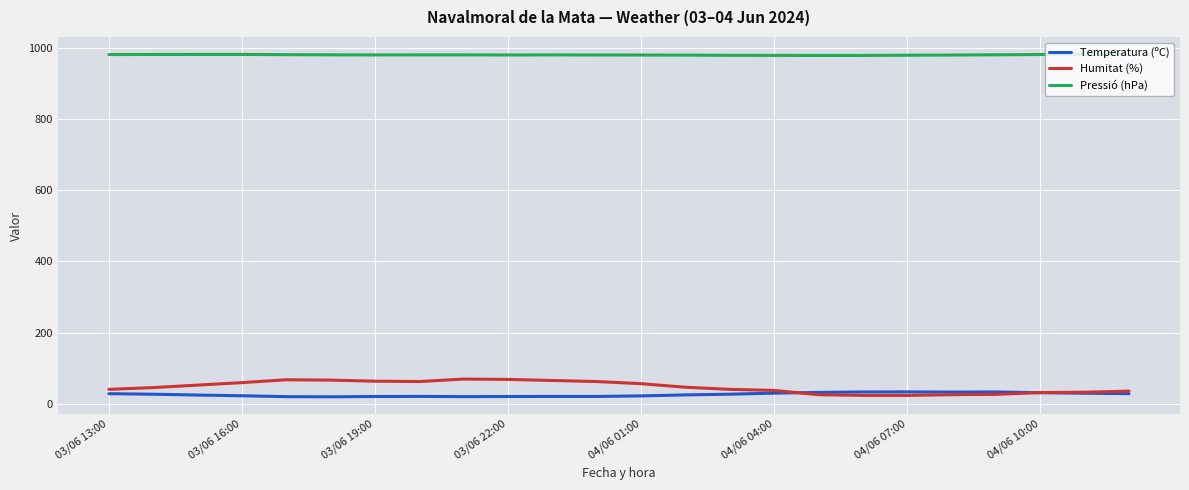

Which series has the largest total across all categories?

Pressió (hPa)